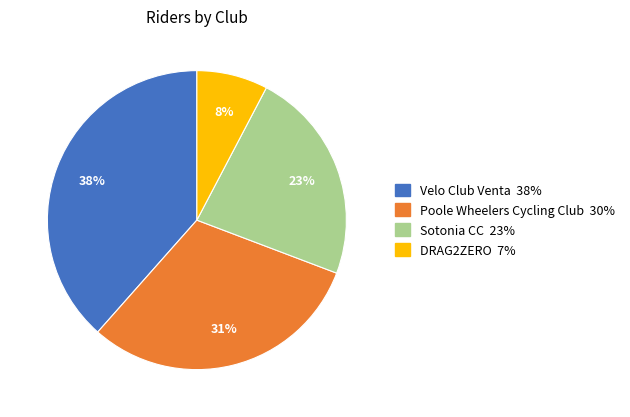

The DRAG2ZERO slice represents 16% of the pie. True or false?

False